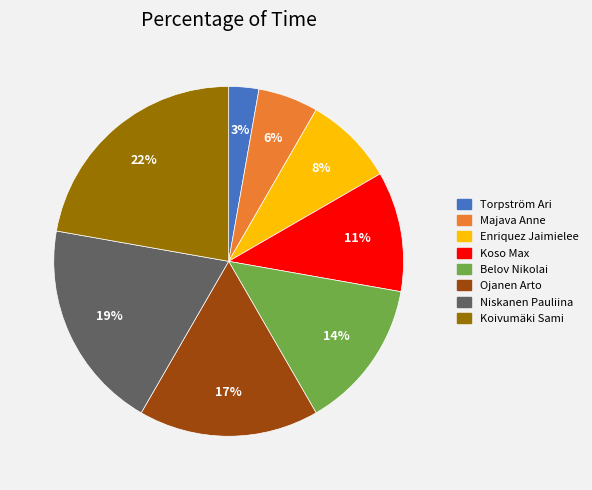

To the nearest percent, what is the difference between the Torpström Ari and Ojanen Arto slice percentages?

14%